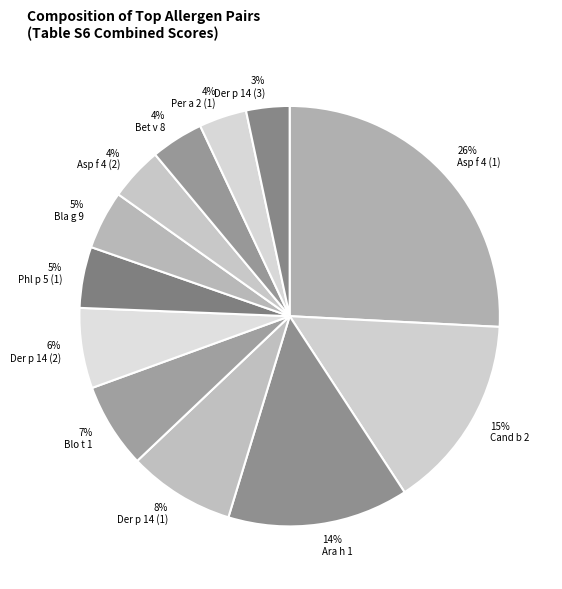

How many slices are in this pie chart?

12